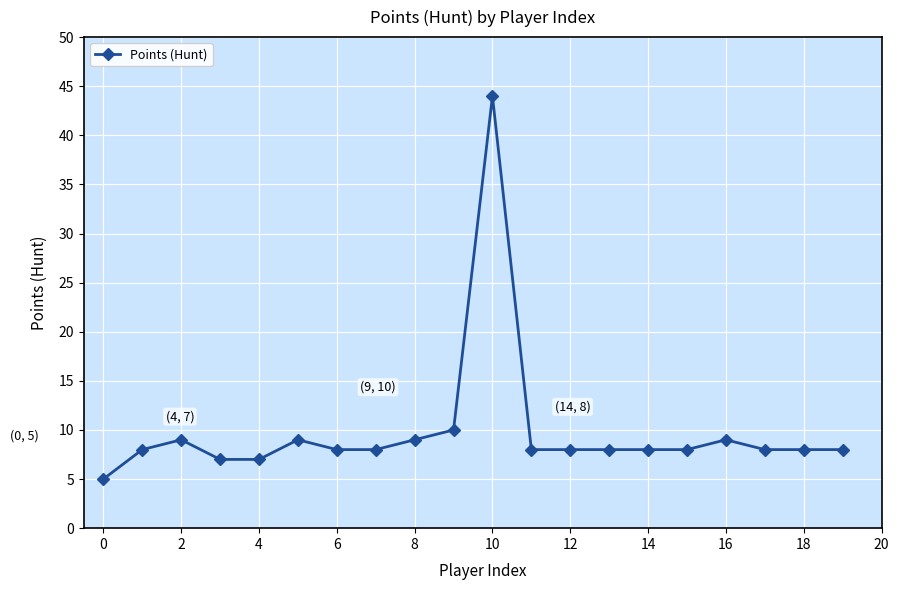

What is the minimum value shown in the chart?

5